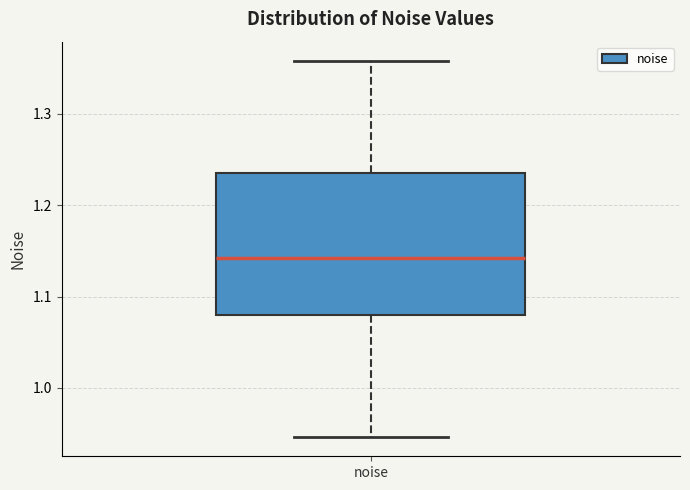

Where does the lower whisker of the box for noise end on the y-axis? The values are not printed on the chart, so give them approximately, as read against the axis.

0.95